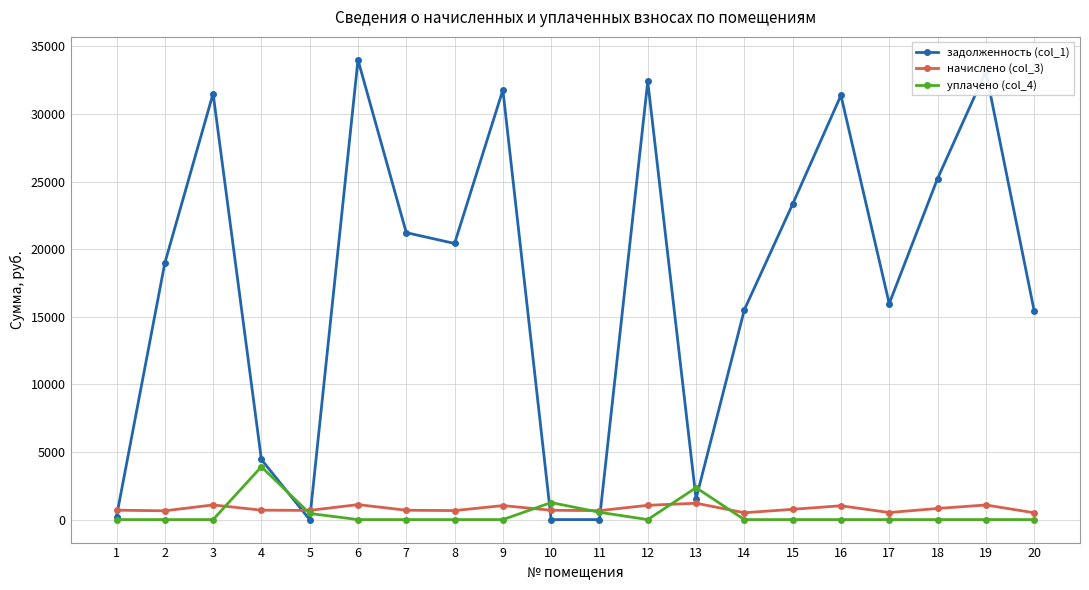

What is the maximum value shown in the chart?

33993.4